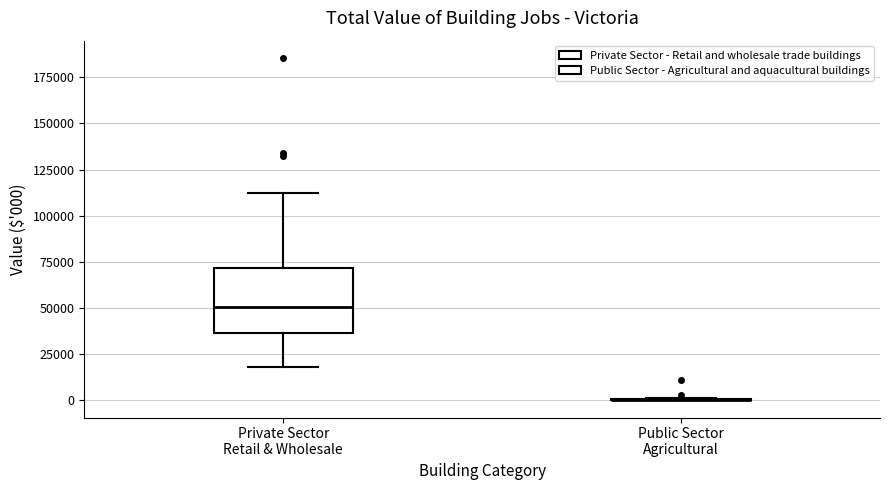

Which box is the tallest, from its lower edge to its upper edge?

Private Sector Retail & Wholesale